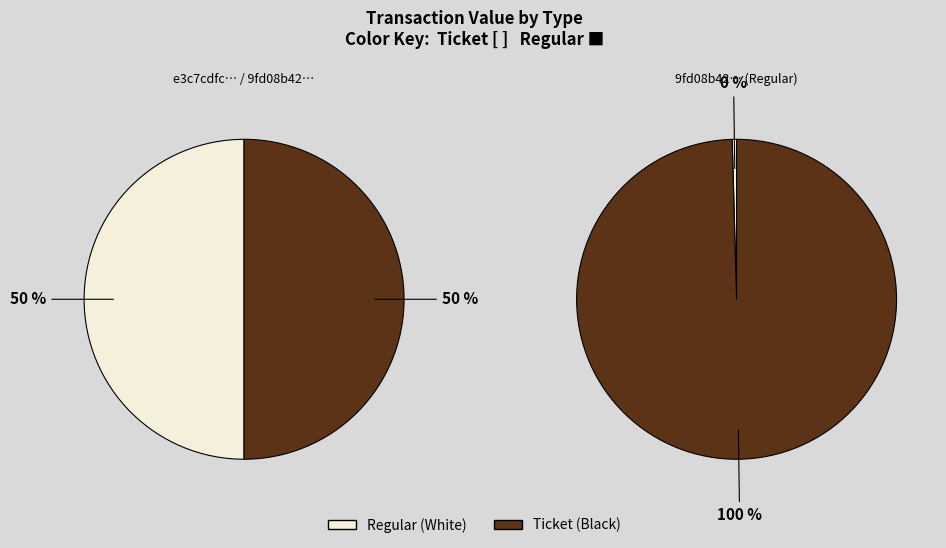

To the nearest percent, what portion does io_index 1 represent?

100%